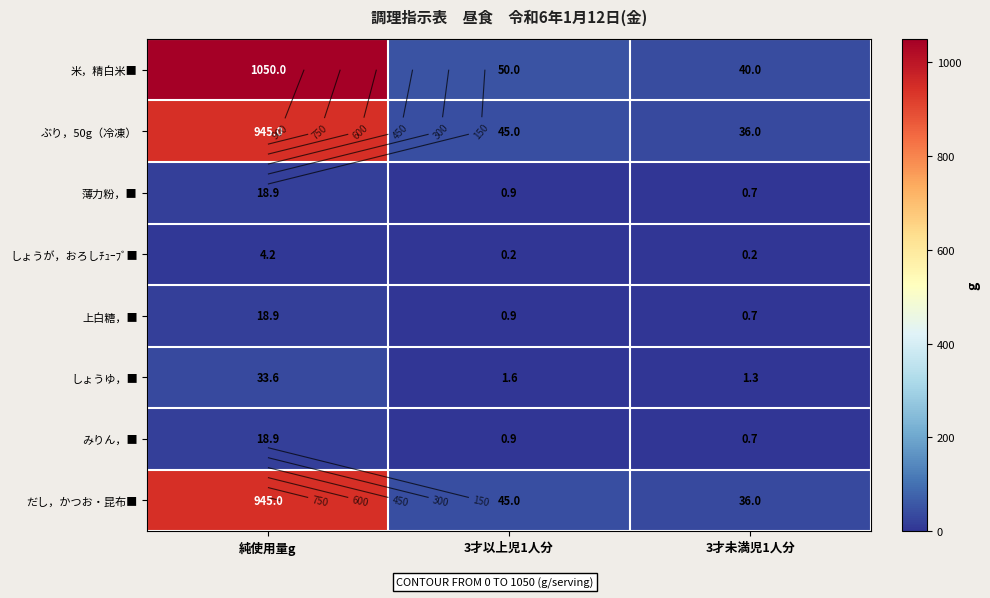

At which category is the sum across all series the highest?

純使用量g